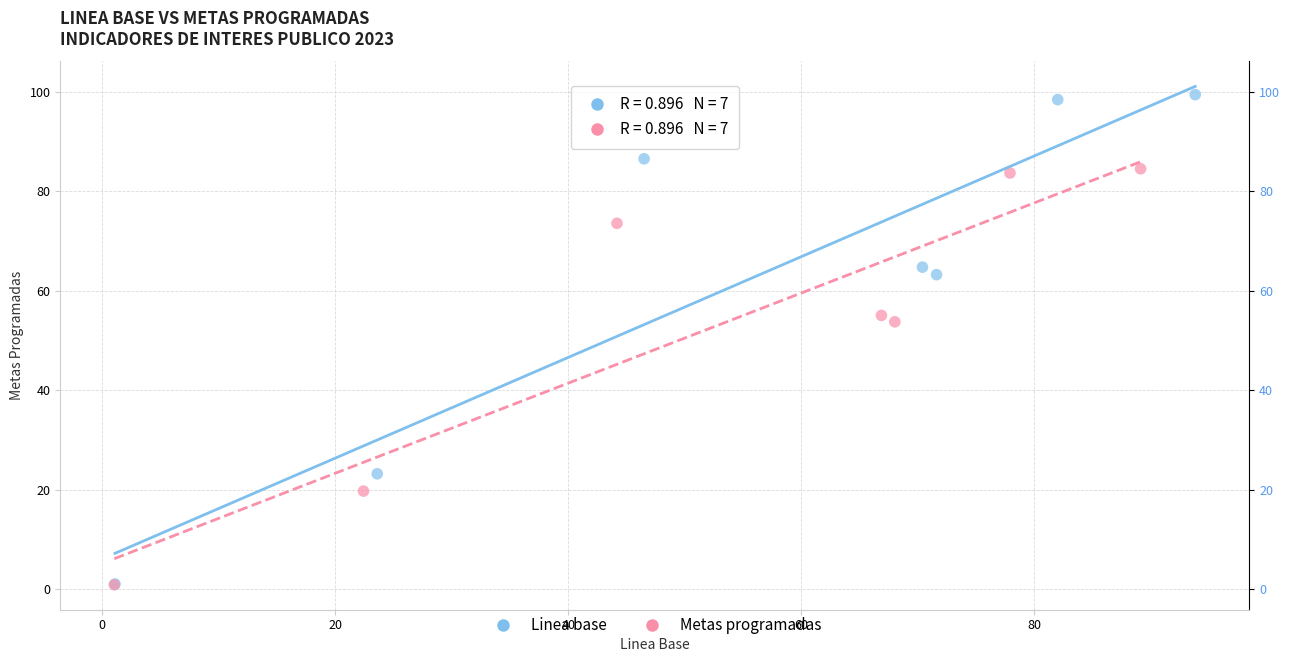

Which series has the widest spread of Y values?

Linea base